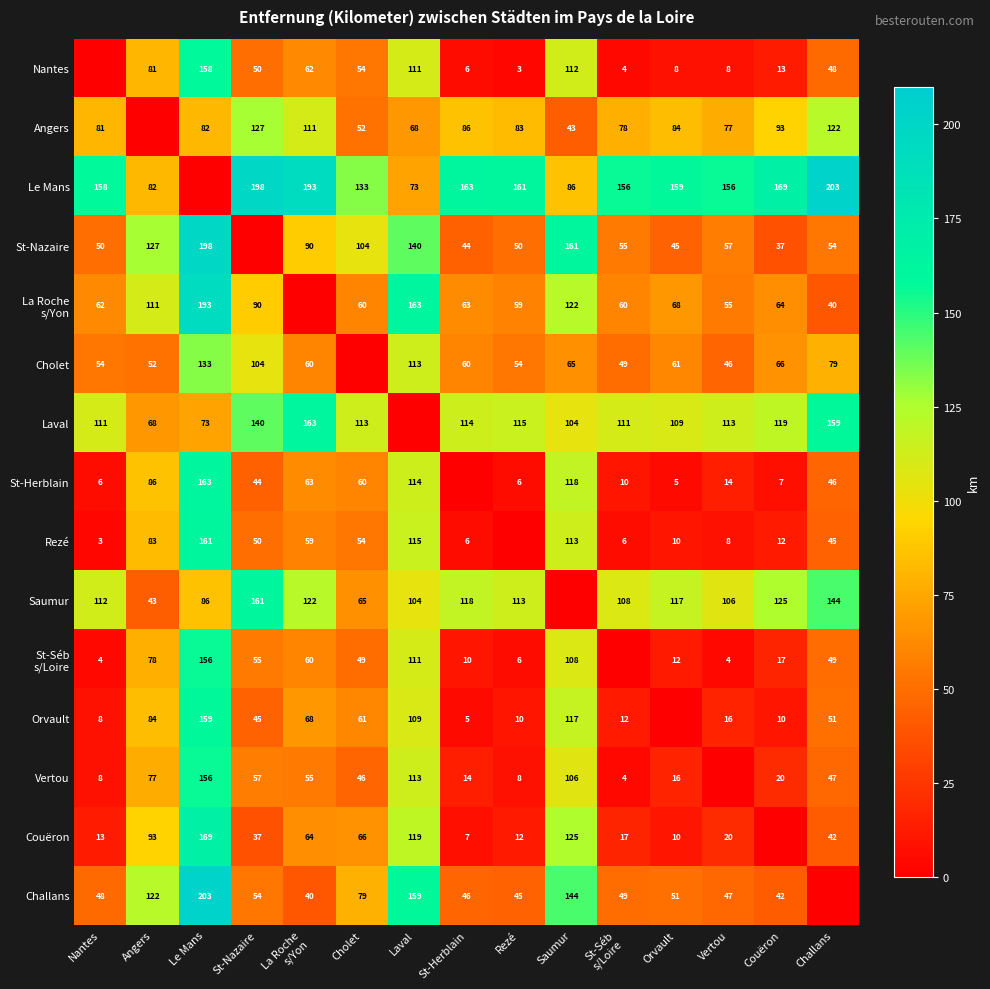

How many distinct data groups are displayed?

15